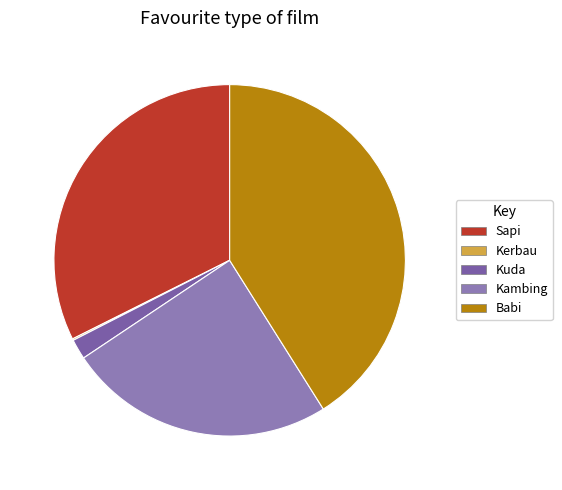

Does Kambing account for over 50% of the chart?

No